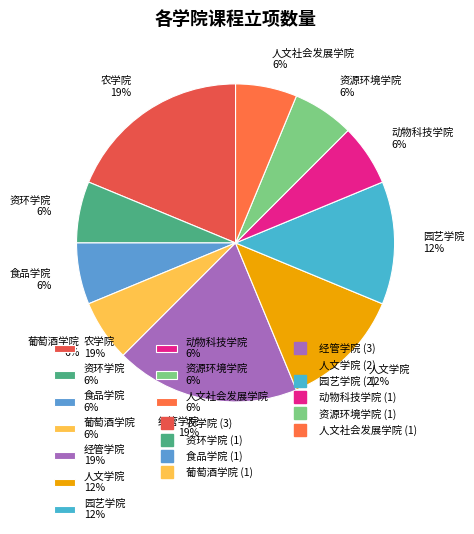

Is it true that 经管学院 is 11% of the pie?

False